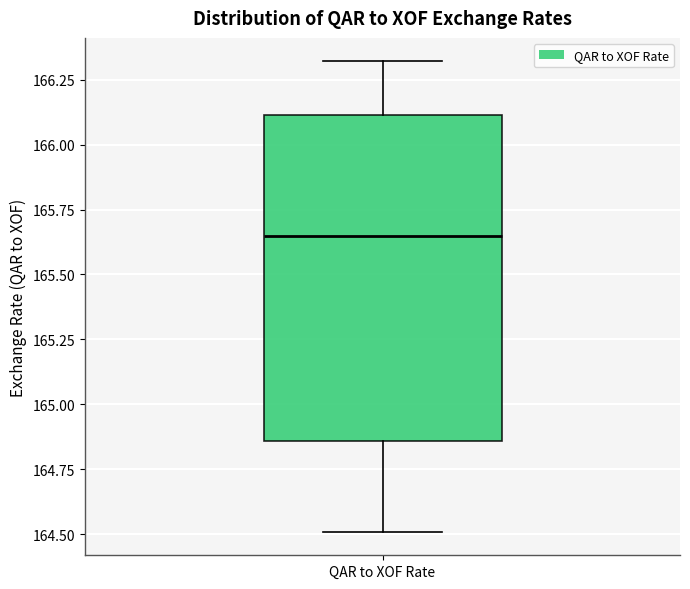

Transcribe this box plot: give where the median line is, the range the box spans, and where the two whiskers end, as read against the y-axis. The values are not printed on the chart, so give them approximately, as read against the axis.

median 165.65, box 164.85 to 166.10, whiskers 164.50 to 166.30